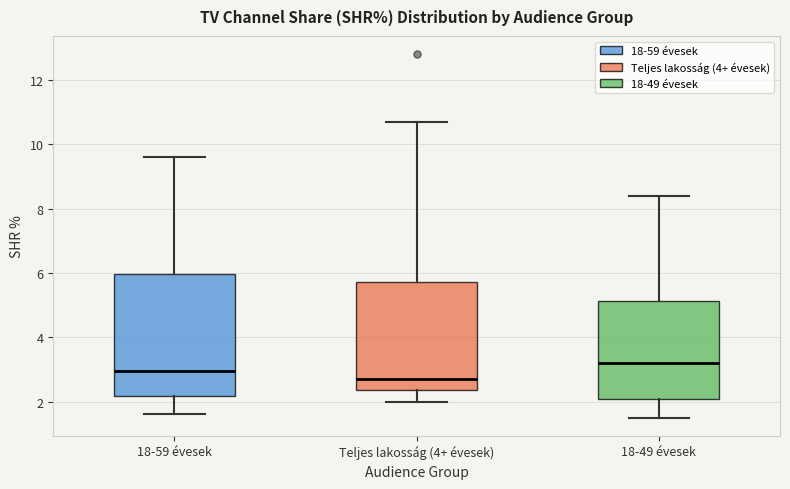

Reading left to right, read every box against the y-axis: the position of its median line, the range the box covers, and the ends of its whiskers. The values are not printed on the chart, so give them approximately, as read against the axis.

18-59 évesek: median 3.0, box 2.2 to 6.0, whiskers 1.6 to 9.6
Teljes lakosság (4+ évesek): median 2.8, box 2.4 to 5.8, whiskers 2.0 to 10.8
18-49 évesek: median 3.2, box 2.0 to 5.2, whiskers 1.6 to 8.4